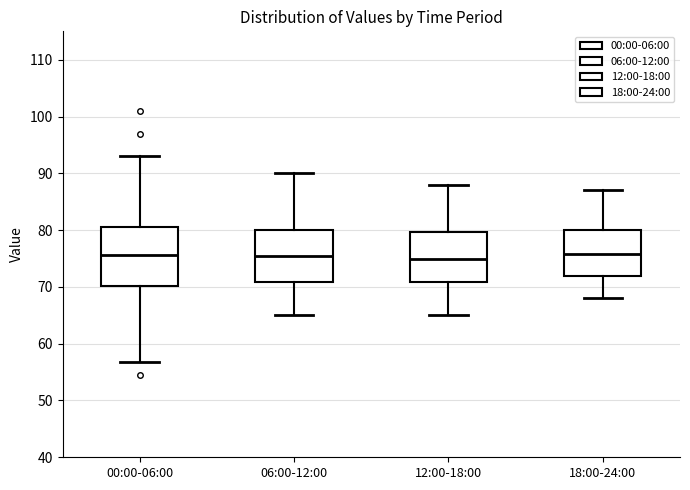

Reading left to right, transcribe this box plot: for each box, give where its median line is, the range the box spans, and where its two whiskers end, as read against the y-axis. The values are not printed on the chart, so give them approximately, as read against the axis.

00:00-06:00: median 76, box 70 to 81, whiskers 57 to 93
06:00-12:00: median 76, box 71 to 80, whiskers 65 to 90
12:00-18:00: median 75, box 71 to 80, whiskers 65 to 88
18:00-24:00: median 76, box 72 to 80, whiskers 68 to 87